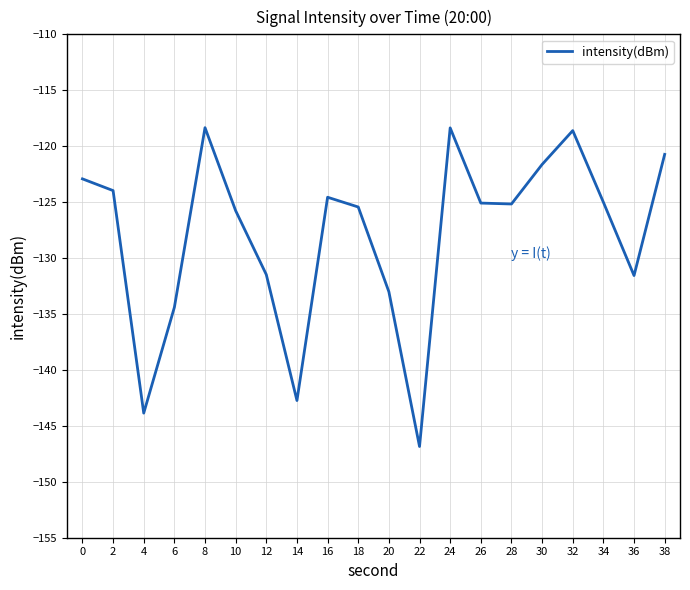

How many categories are shown in the chart?

20